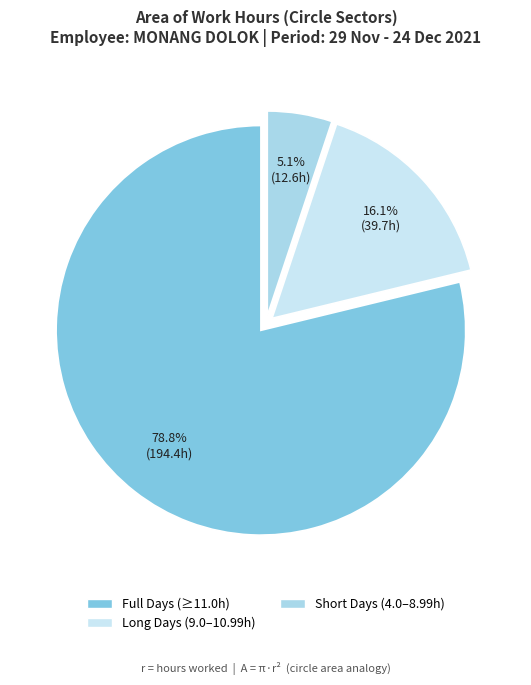

Count the number of slices in the pie.

3